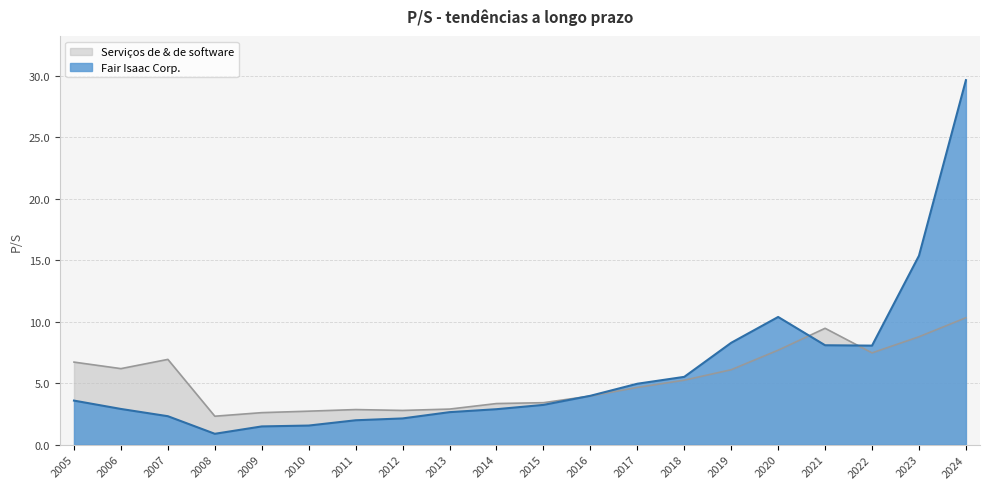

What is the difference between the Fair Isaac Corp. values at 2015 and 2009?

1.8